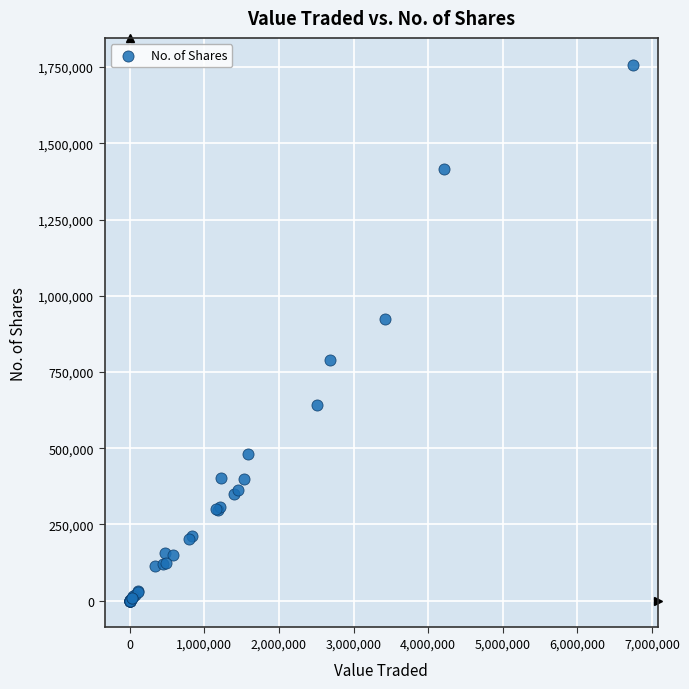

What Y value in the scatter plot is closest to 878937?

924445